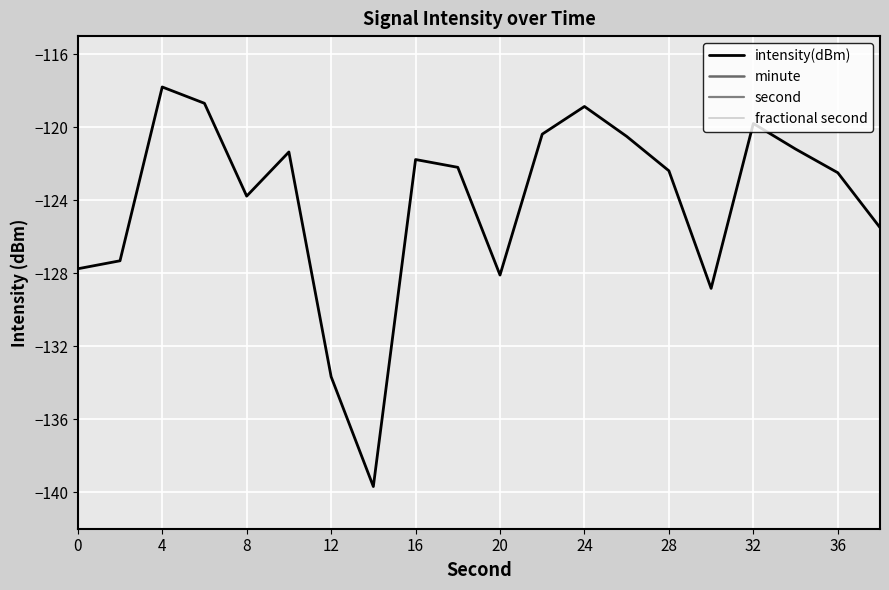

Is it true that intensity(dBm) equals -211.4 at 8?

False